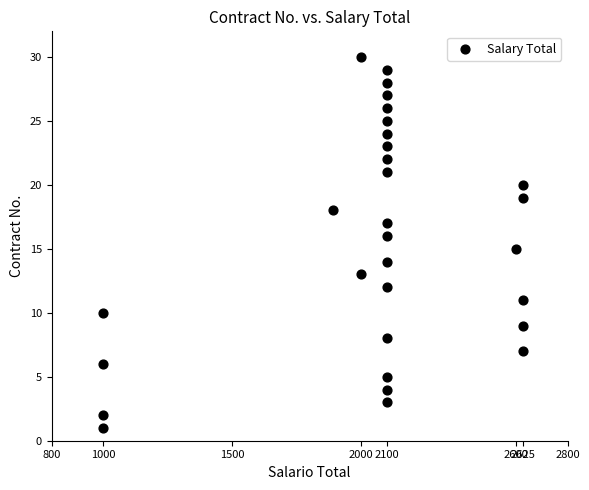

What is the range of Y values (max minus min)?

29